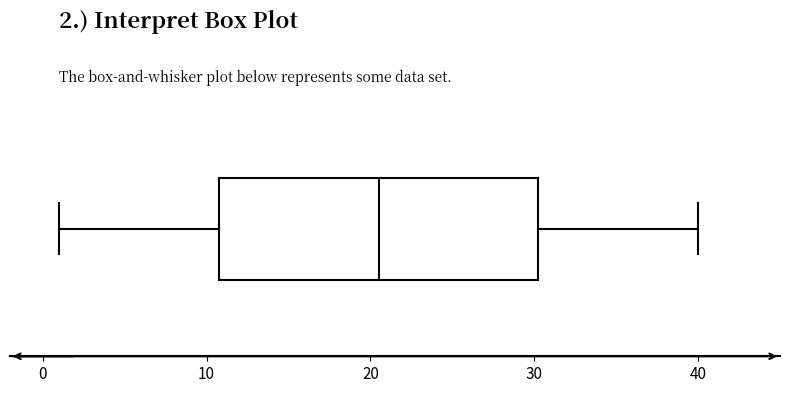

Read this box plot against the x-axis: the position of the median line, the range covered by the box, and the ends of both whiskers. The values are not printed on the chart, so give them approximately, as read against the axis.

median 21, box 11 to 30, whiskers 1 to 40